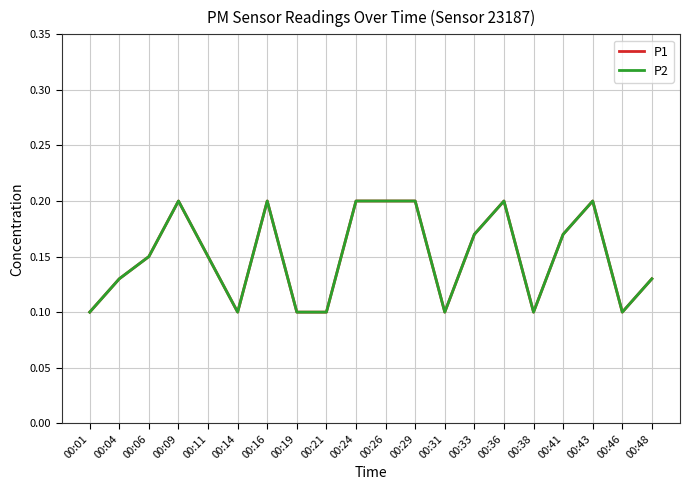

What is the lowest value of the P2 series?

0.1